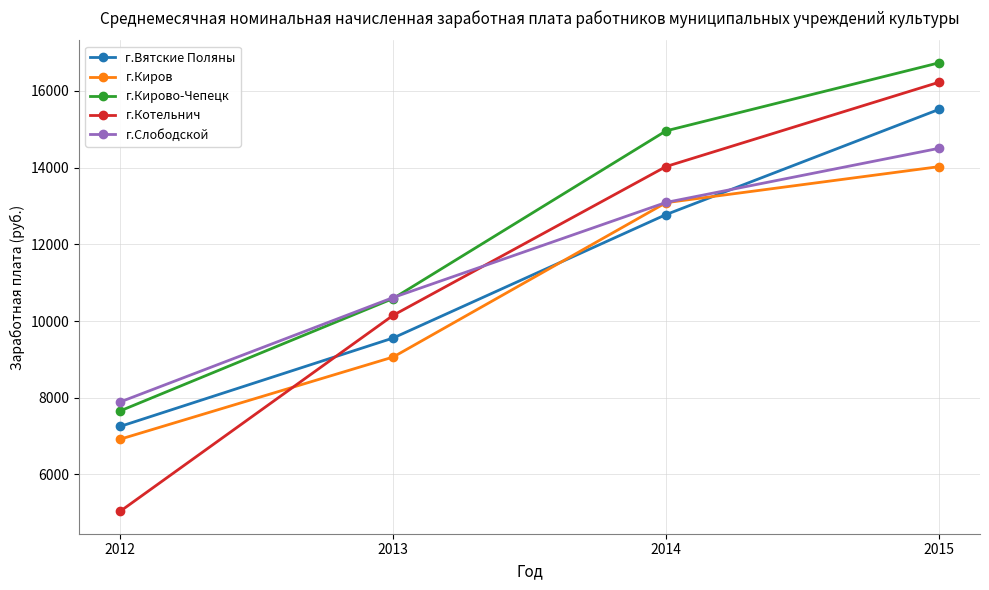

How many values in the г.Киров series exceed 13086?

2